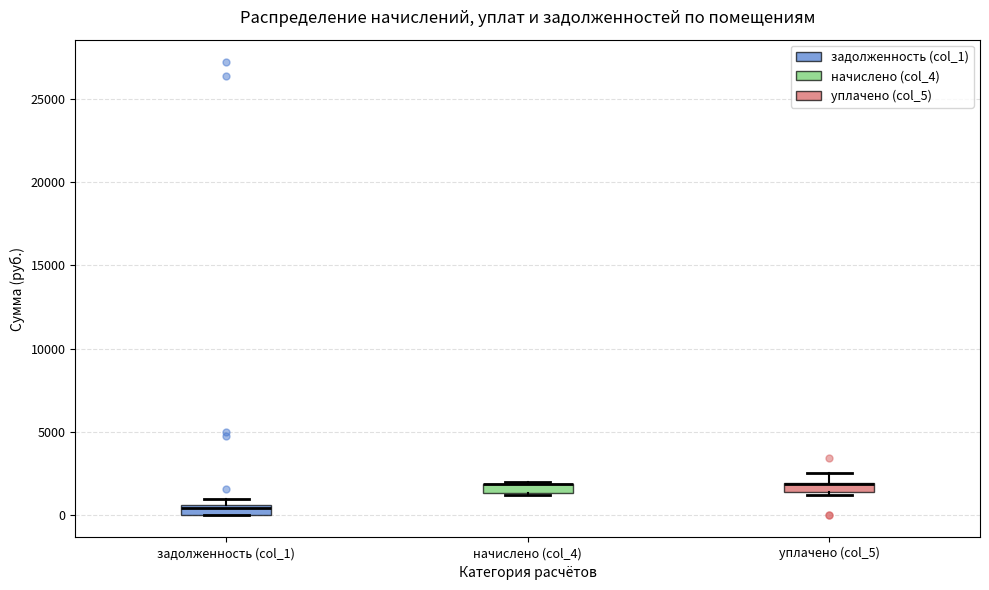

Where is the lower edge of the box for задолженность (col_1) on the y-axis? The values are not printed on the chart, so give them approximately, as read against the axis.

0